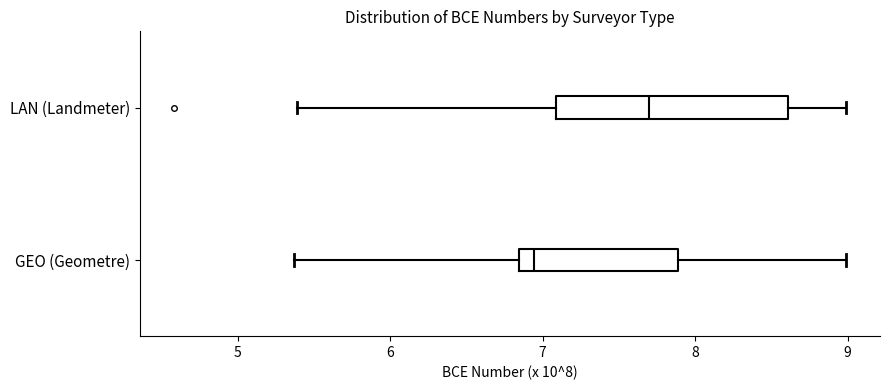

Which box's median line is the furthest to the right?

LAN (Landmeter)